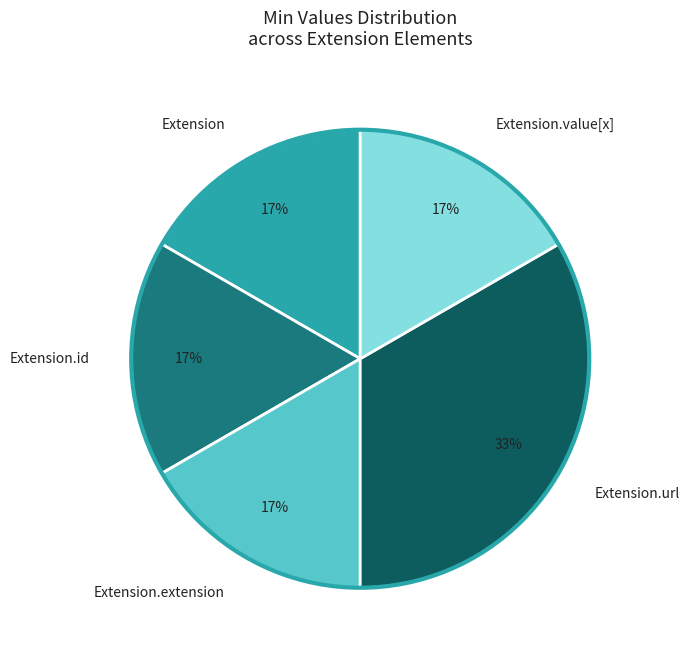

Is it true that Extension is 11% of the pie?

False